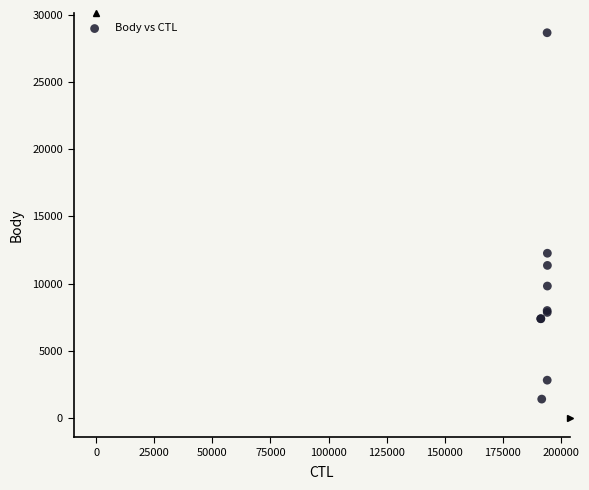

What Y value in the scatter plot is closest to 15036?

12259